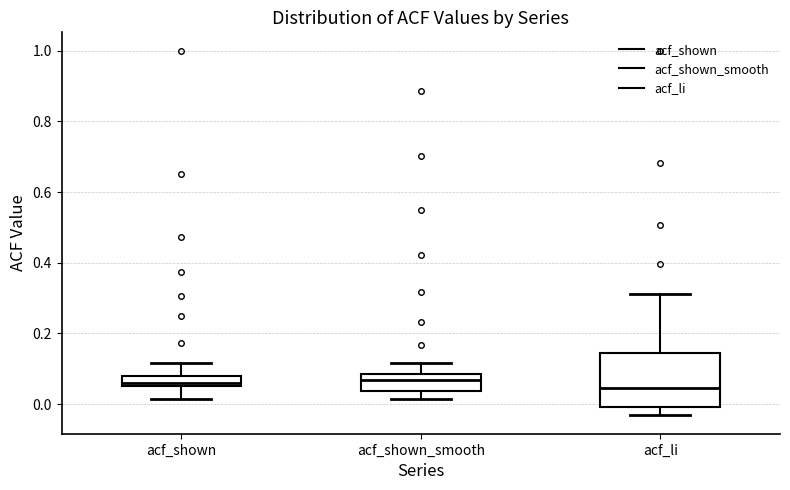

Where is the lower edge of the box for acf_shown_smooth on the y-axis? The values are not printed on the chart, so give them approximately, as read against the axis.

0.04